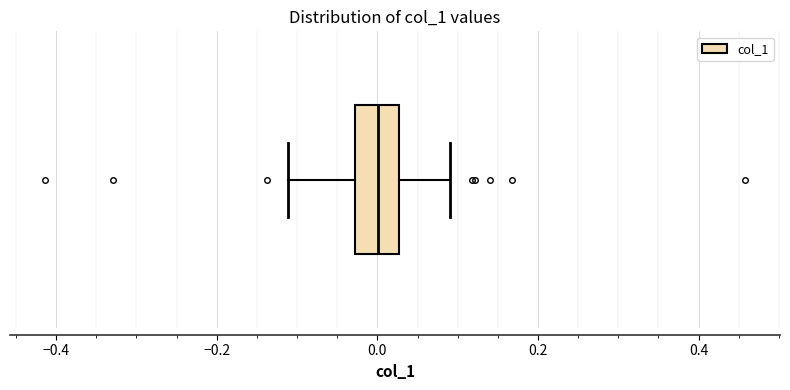

Transcribe this box plot: give where the median line is, the range the box spans, and where the two whiskers end, as read against the x-axis. The values are not printed on the chart, so give them approximately, as read against the axis.

median 0.00, box -0.02 to 0.02, whiskers -0.12 to 0.10